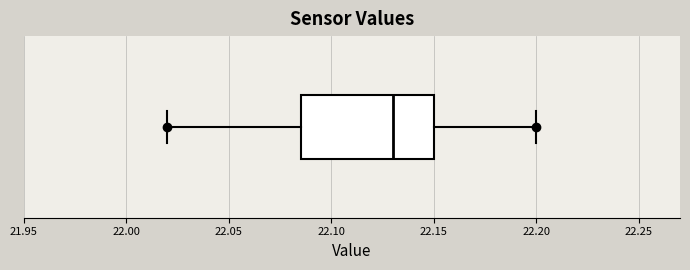

Read this box plot against the x-axis: the position of the median line, the range covered by the box, and the ends of both whiskers. The values are not printed on the chart, so give them approximately, as read against the axis.

median 22.130, box 22.085 to 22.150, whiskers 22.020 to 22.200